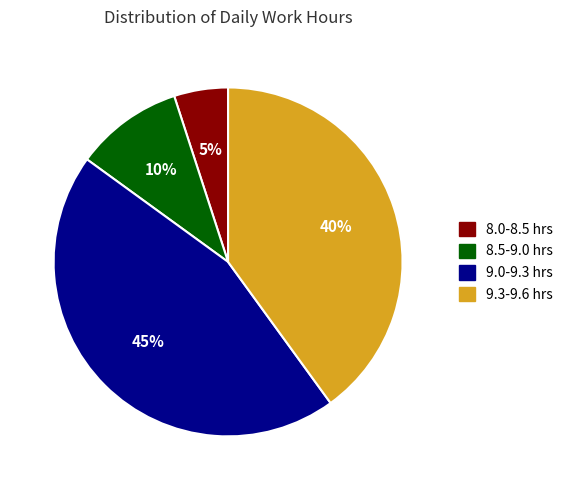

Does any single category account for the majority?

No